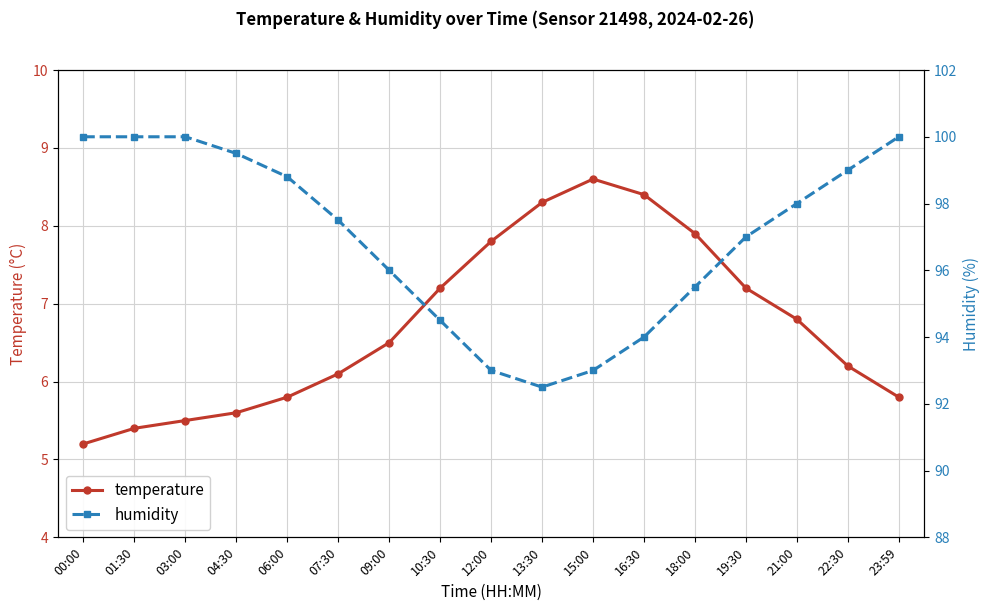

What is the total value across all series at 07:30?

103.6